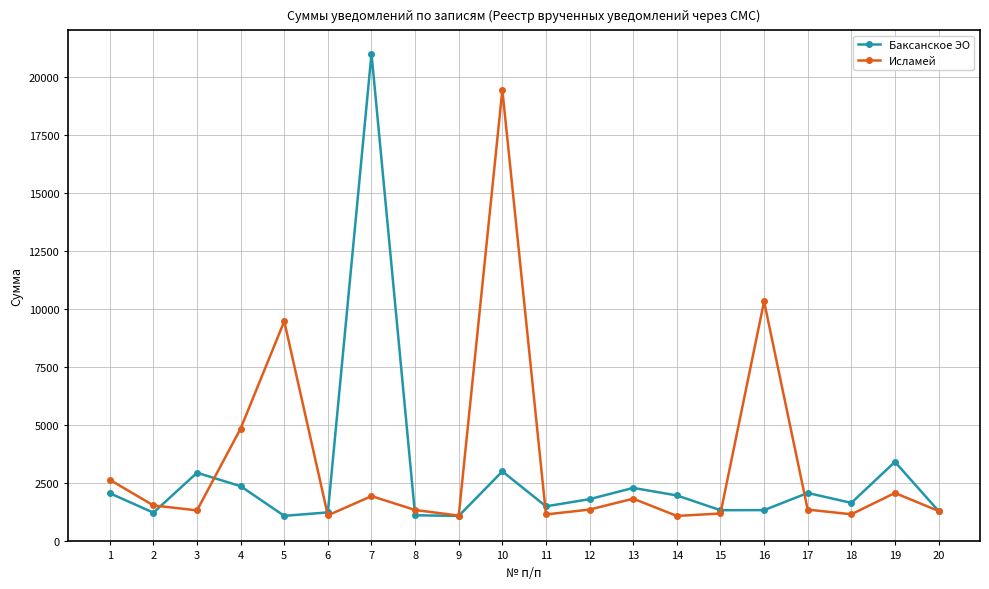

Which label corresponds to the largest value in the chart?

7